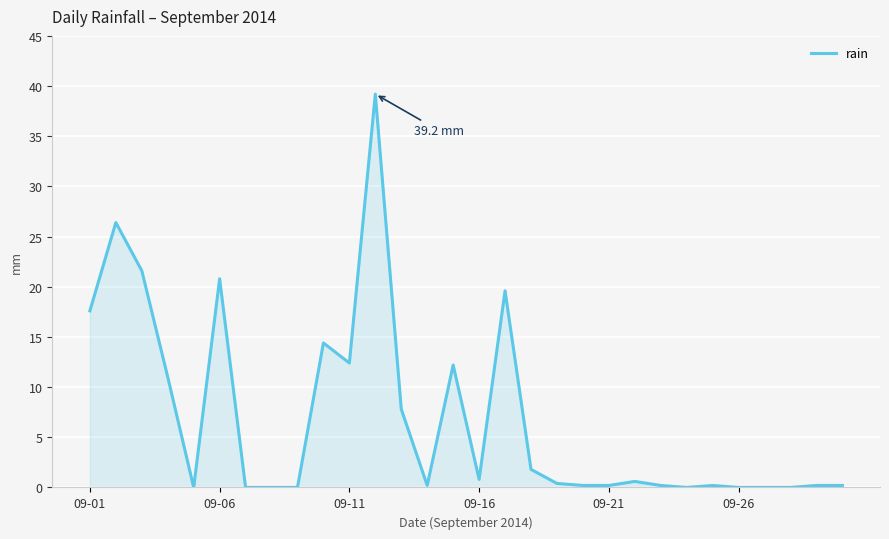

How many lines are shown in the chart?

1